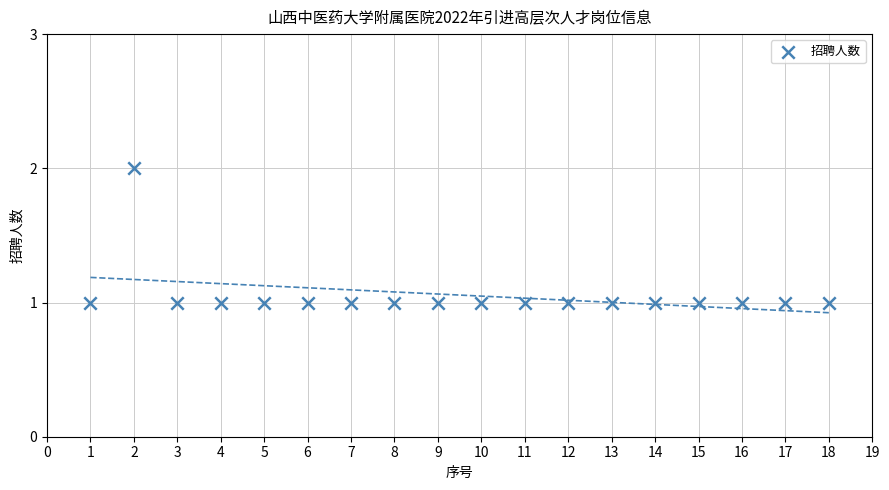

List the coordinates of all points as (Y, X) pairs, reading left to right.

(1, 1)  (2, 2)  (1, 3)  (1, 4)  (1, 5)  (1, 6)  (1, 7)  (1, 8)  (1, 9)  (1, 10)  (1, 11)  (1, 12)  (1, 13)  (1, 14)  (1, 15)  (1, 16)  (1, 17)  (1, 18)